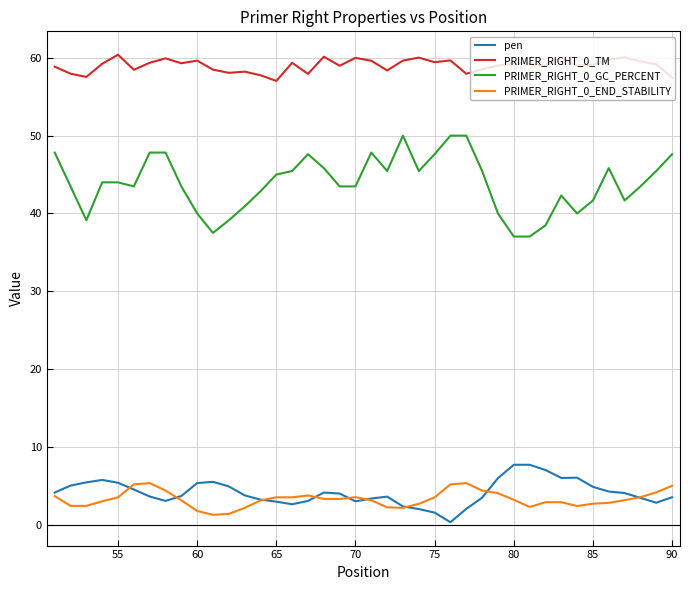

What is the lowest value of the PRIMER_RIGHT_0_TM series?

57.0